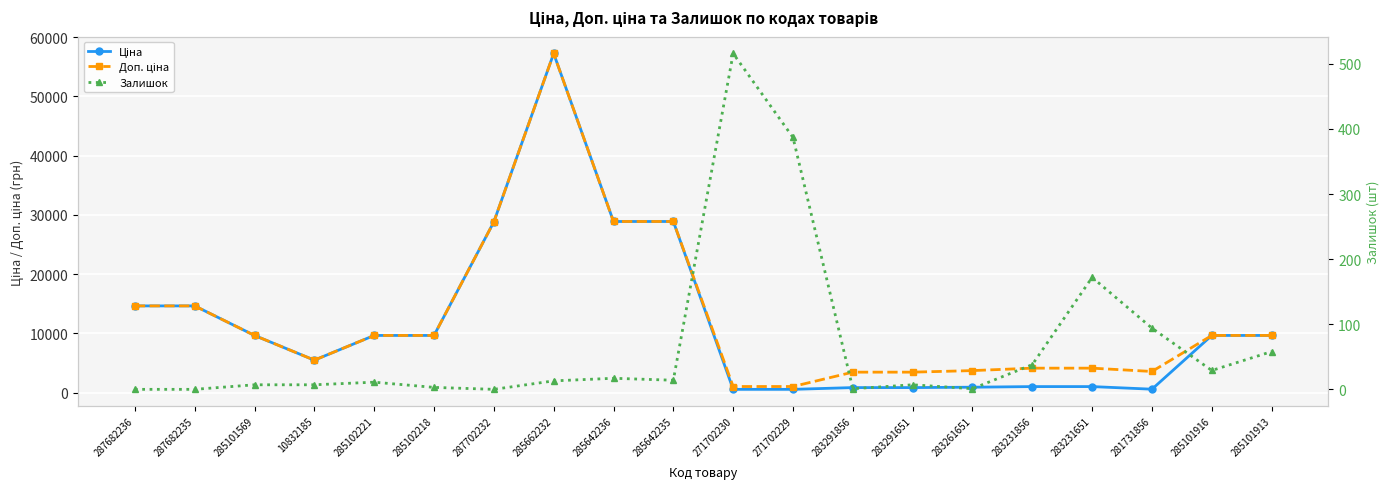

What is the sum of all Залишок values?

1375.0